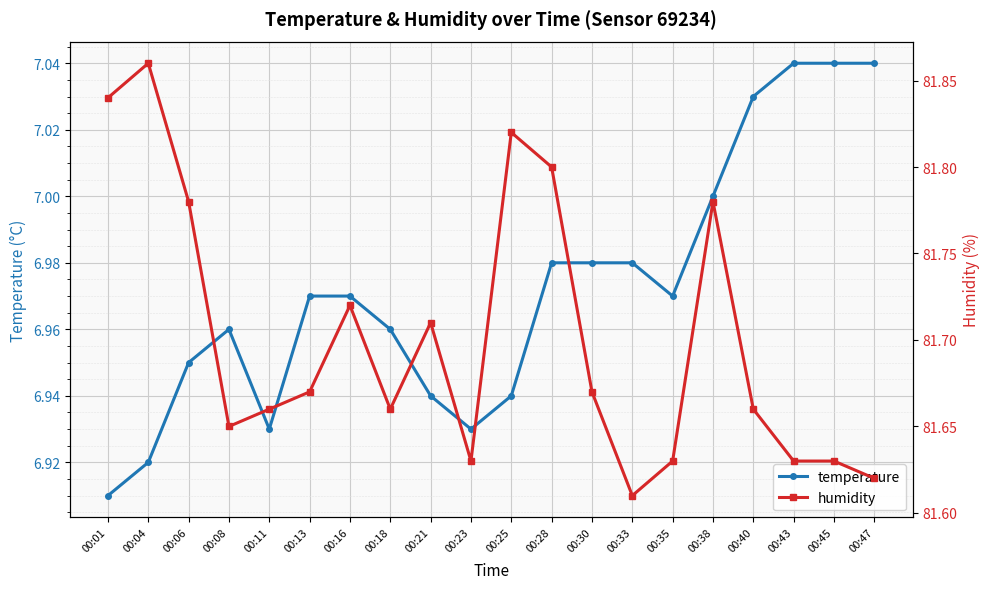

At which label is humidity closest to 81?

00:33